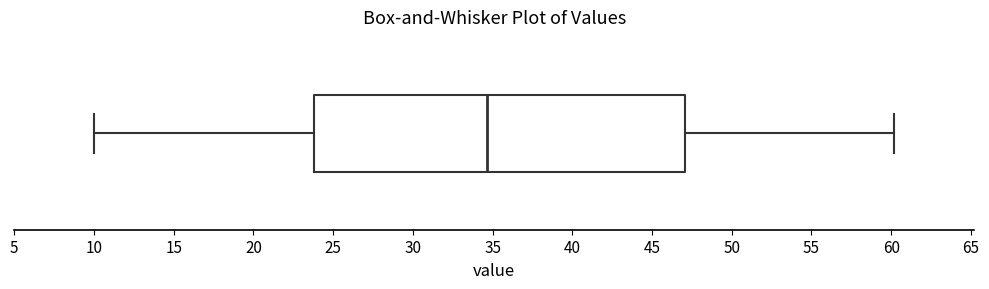

Read this box plot against the x-axis: the position of the median line, the range covered by the box, and the ends of both whiskers. The values are not printed on the chart, so give them approximately, as read against the axis.

median 34.5, box 24.0 to 47.0, whiskers 10.0 to 60.0